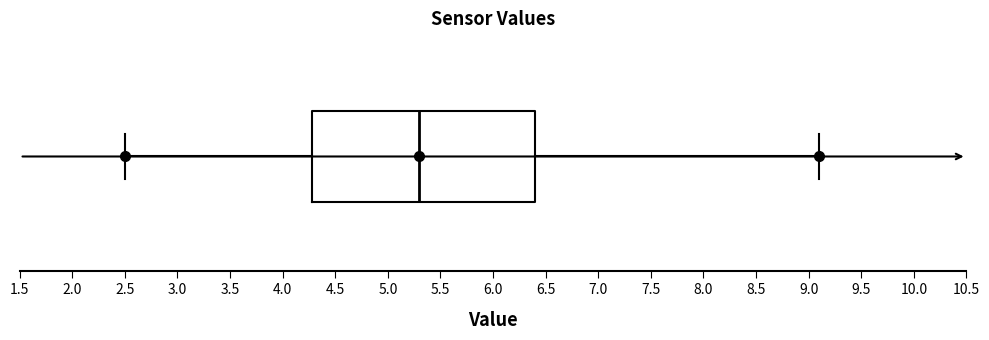

Transcribe this box plot: give where the median line is, the range the box spans, and where the two whiskers end, as read against the x-axis. The values are not printed on the chart, so give them approximately, as read against the axis.

median 5.3, box 4.3 to 6.4, whiskers 2.5 to 9.1